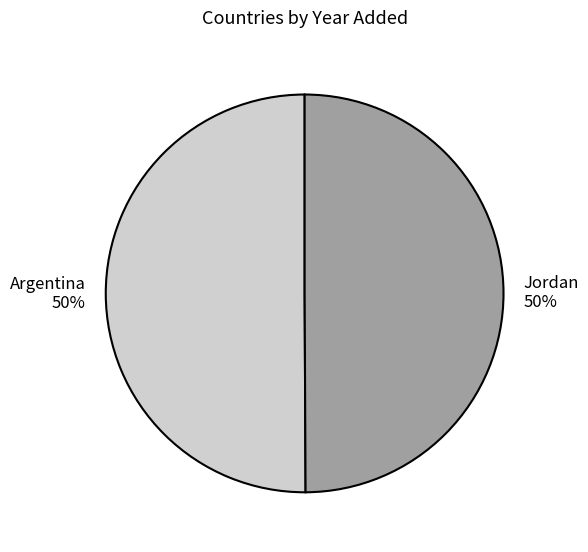

Combined, do Argentina and Jordan account for over 50%?

Yes